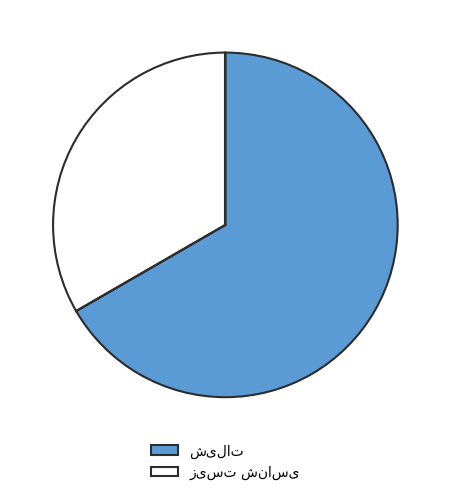

Does any single category account for the majority?

Yes